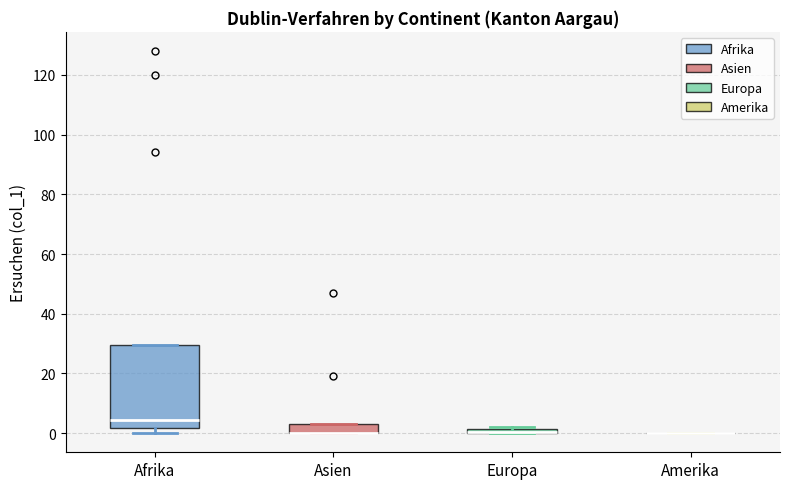

Comparing the boxes themselves (not the whiskers), which one is the tallest?

Afrika